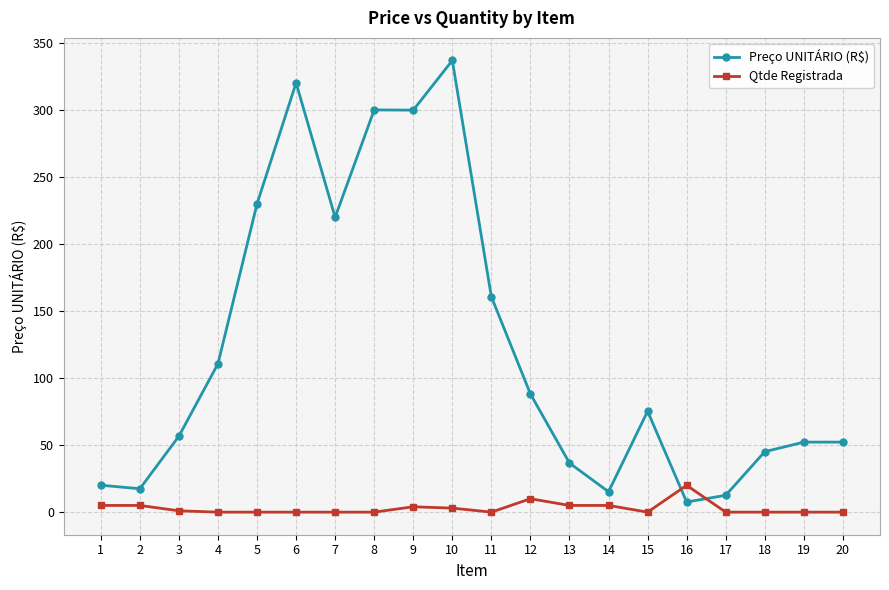

The value of Qtde Registrada at 11 is 12.6. True or false?

False